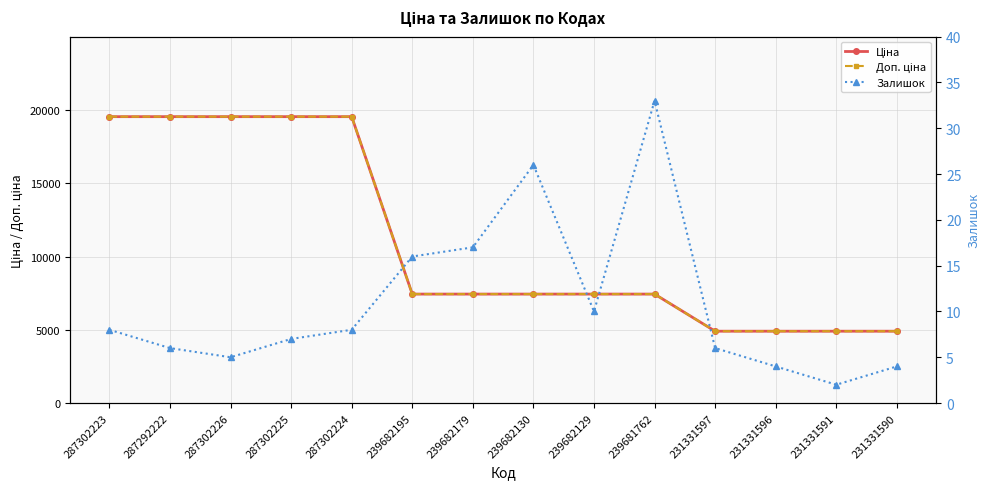

What is the sum of all Доп. ціна values?

154506.3